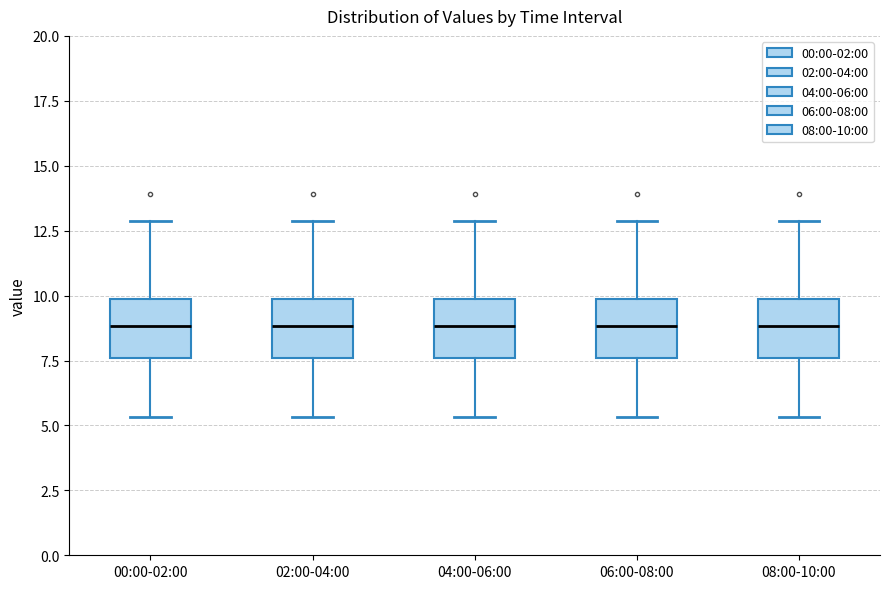

Reading left to right, read every box against the y-axis: the position of its median line, the range the box covers, and the ends of its whiskers. The values are not printed on the chart, so give them approximately, as read against the axis.

00:00-02:00: median 9.0, box 7.5 to 10.0, whiskers 5.5 to 13.0
02:00-04:00: median 9.0, box 7.5 to 10.0, whiskers 5.5 to 13.0
04:00-06:00: median 9.0, box 7.5 to 10.0, whiskers 5.5 to 13.0
06:00-08:00: median 9.0, box 7.5 to 10.0, whiskers 5.5 to 13.0
08:00-10:00: median 9.0, box 7.5 to 10.0, whiskers 5.5 to 13.0